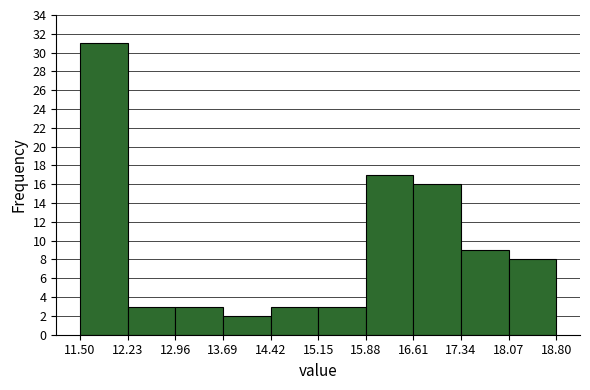

Reading left to right, list every bar in this chart as the range it spans on the x-axis followed by its height. The values are not printed on the chart, so give them approximately, as read against the axis.

11.50 to 12.23: 31
12.23 to 12.96: 3
12.96 to 13.69: 3
13.69 to 14.42: 2
14.42 to 15.15: 3
15.15 to 15.88: 3
15.88 to 16.61: 17
16.61 to 17.34: 16
17.34 to 18.07: 9
18.07 to 18.80: 8